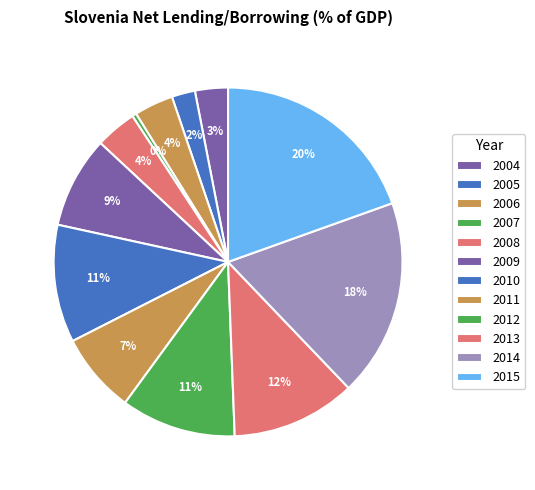

What is the largest slice in the pie chart?

2015